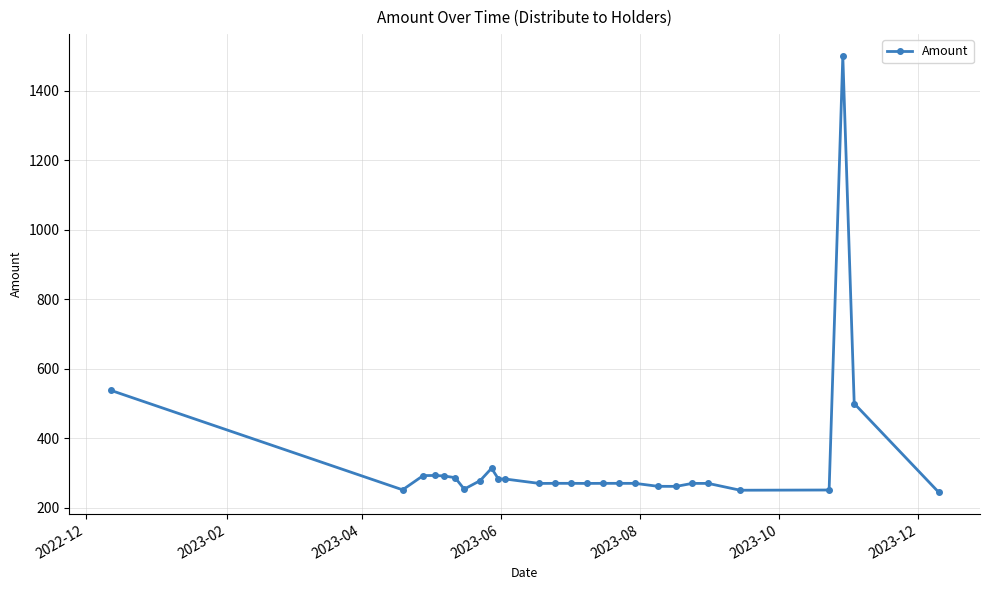

What is the value of the 15th point from the left?

270.1